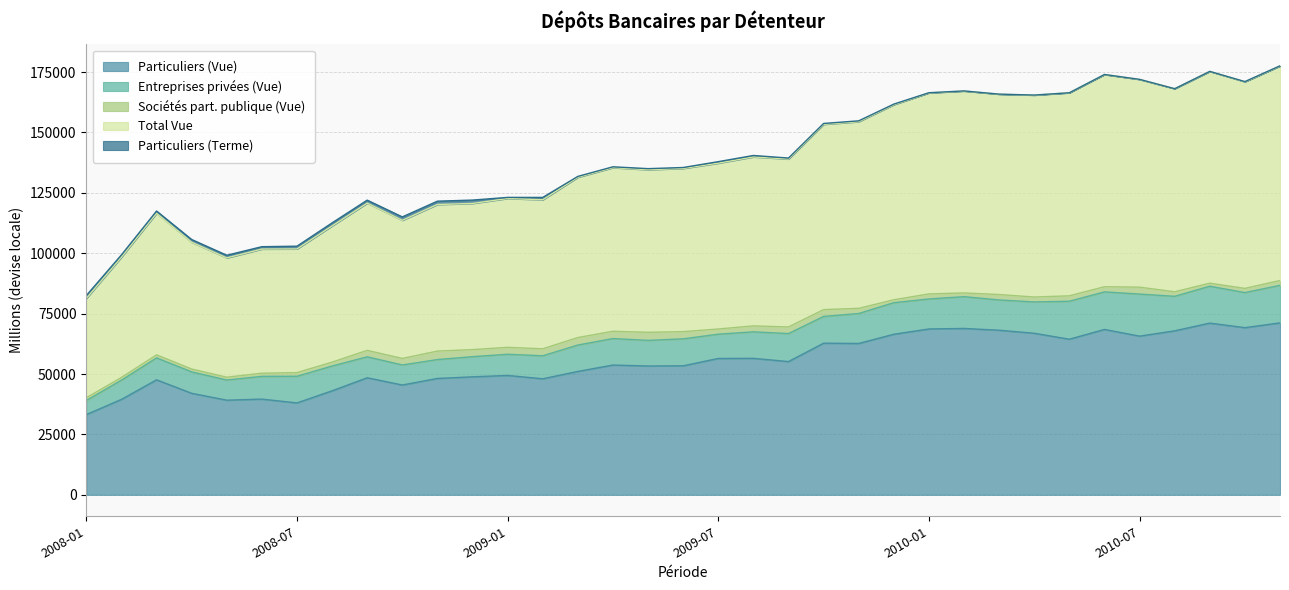

What is the sum of all Sociétés part. publique (Vue) values?

75965.5